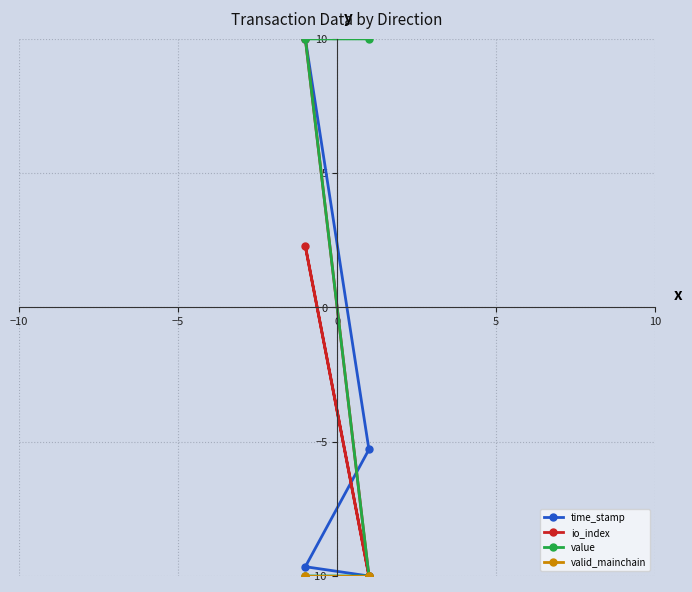

Which series changed the most between −5 and 5?

value